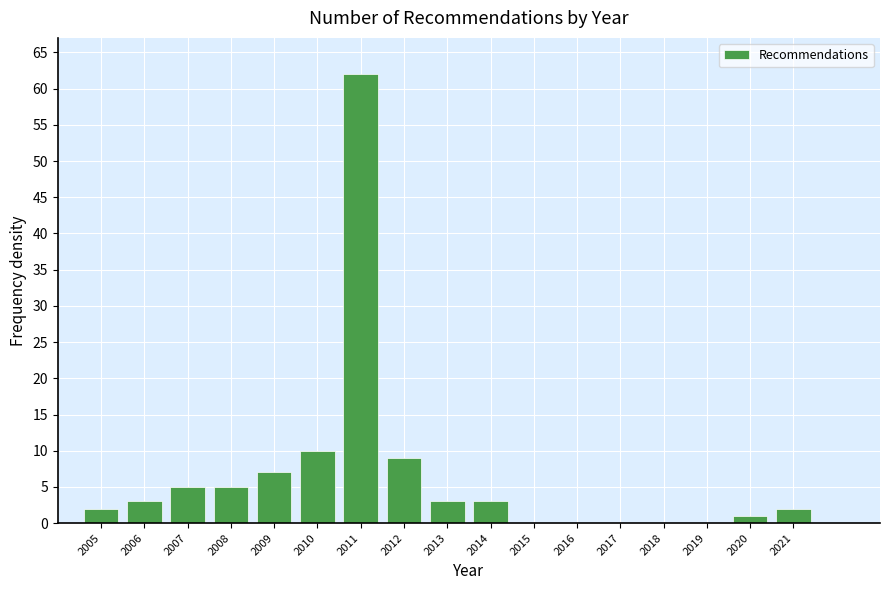

Reading left to right, extract all data points from this chart.

2005=2	2006=3	2007=5	2008=5	2009=7	2010=10	2011=62	2012=9	2013=3	2014=3	2015=0	2016=0	2017=0	2018=0	2019=0	2020=1	2021=2